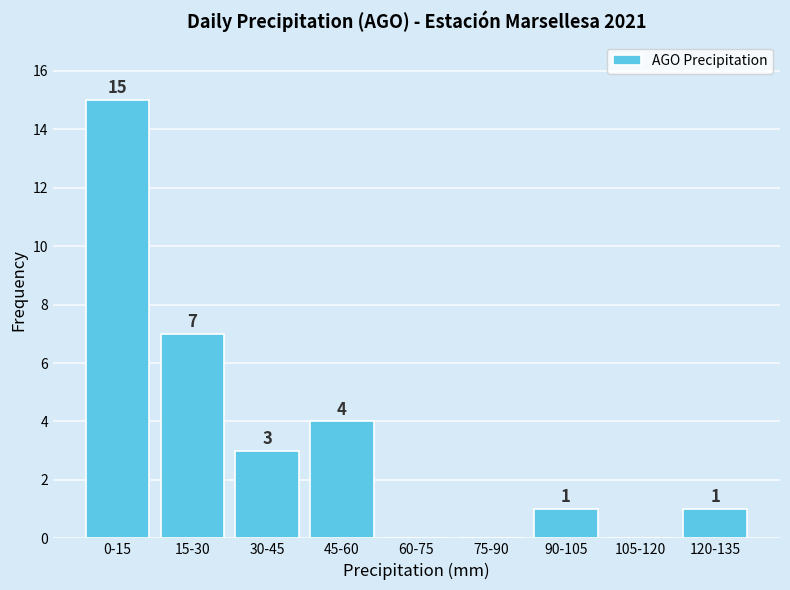

Reading left to right, transcribe all the data shown in this chart.

0-15=15	15-30=7	30-45=3	45-60=4	60-75=0	75-90=0	90-105=1	105-120=0	120-135=1